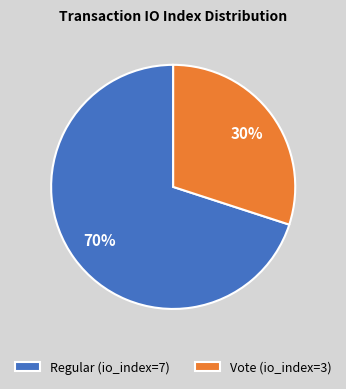

To the nearest percent, what is the difference between the Regular (io_index=7) and Vote (io_index=3) slice percentages?

40%